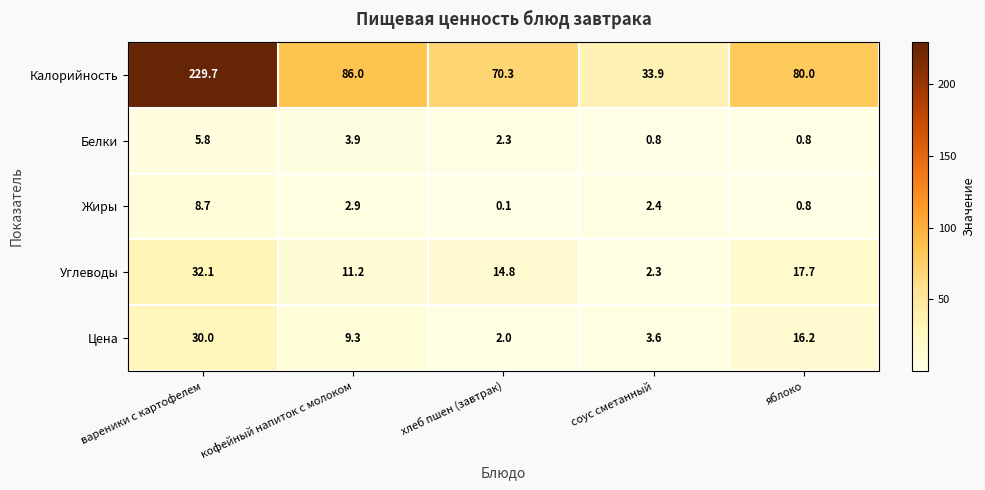

Count the number of data series in this chart.

5